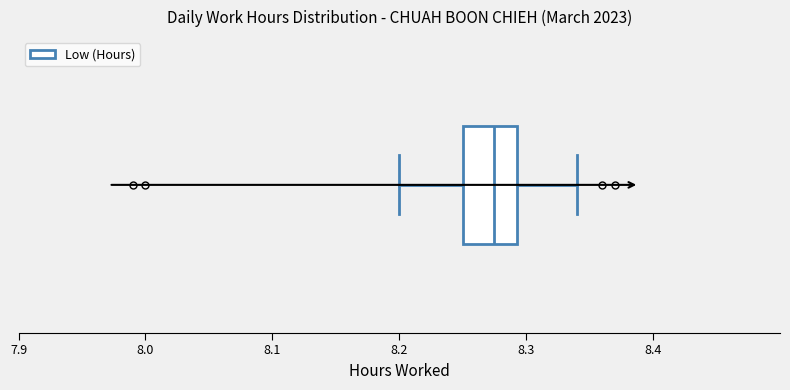

Read this box plot against the x-axis: the position of the median line, the range covered by the box, and the ends of both whiskers. The values are not printed on the chart, so give them approximately, as read against the axis.

median 8.28, box 8.25 to 8.29, whiskers 8.20 to 8.34